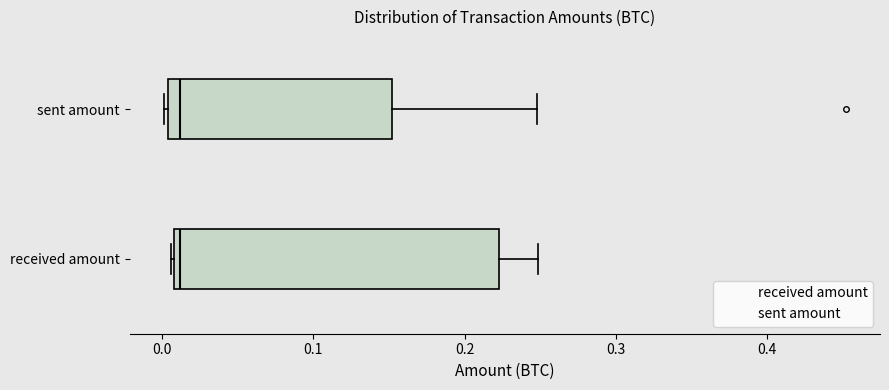

Reading bottom to top, read every box against the x-axis: the position of its median line, the range the box covers, and the ends of its whiskers. The values are not printed on the chart, so give them approximately, as read against the axis.

received amount: median 0.01 (just right of the box's left edge), box 0.01 to 0.22, whiskers 0.01 to 0.25
sent amount: median 0.01, box 0.00 to 0.15, whiskers 0.00 to 0.25